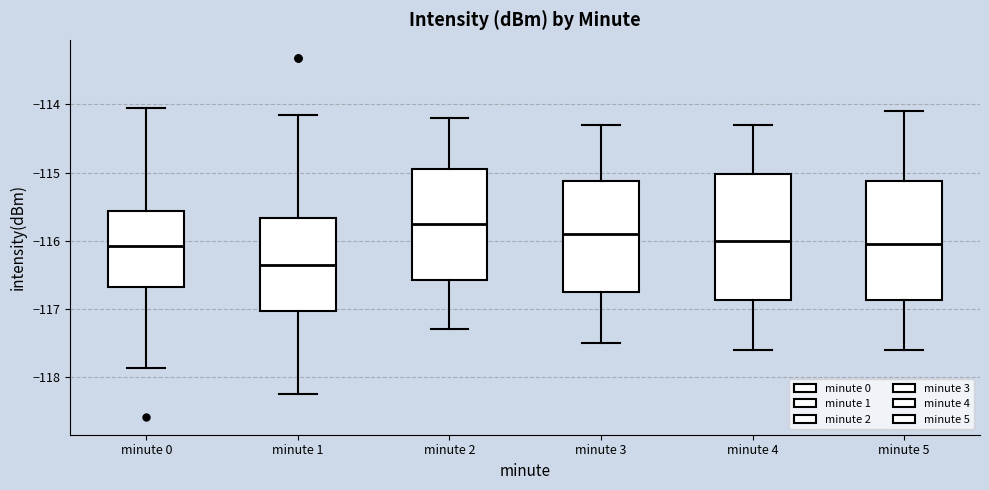

Reading left to right, transcribe this box plot: for each box, give where its median line is, the range the box spans, and where its two whiskers end, as read against the y-axis. The values are not printed on the chart, so give them approximately, as read against the axis.

minute 0: median -116.1, box -116.7 to -115.6, whiskers -117.9 to -114.0
minute 1: median -116.4, box -117.0 to -115.7, whiskers -118.2 to -114.2
minute 2: median -115.7, box -116.6 to -114.9, whiskers -117.3 to -114.2
minute 3: median -115.9, box -116.7 to -115.1, whiskers -117.5 to -114.3
minute 4: median -116.0, box -116.9 to -115.0, whiskers -117.6 to -114.3
minute 5: median -116.0, box -116.9 to -115.1, whiskers -117.6 to -114.1